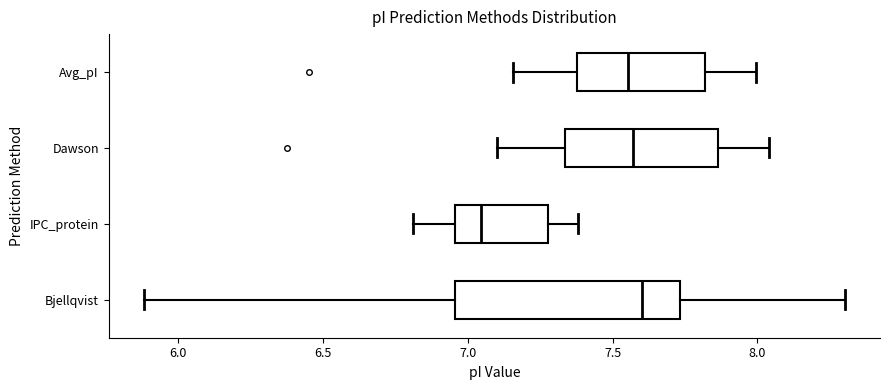

Reading bottom to top, read every box against the x-axis: the position of its median line, the range the box covers, and the ends of its whiskers. The values are not printed on the chart, so give them approximately, as read against the axis.

Bjellqvist: median 7.60, box 6.95 to 7.75, whiskers 5.90 to 8.30
IPC_protein: median 7.05, box 6.95 to 7.30, whiskers 6.80 to 7.40
Dawson: median 7.55, box 7.35 to 7.85, whiskers 7.10 to 8.05
Avg_pI: median 7.55, box 7.40 to 7.80, whiskers 7.15 to 8.00